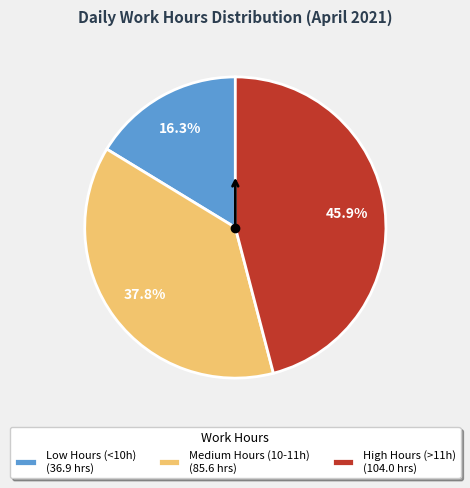

Rank the categories by value from lowest to highest.

Low Hours (<10h) (36.9 hrs), Medium Hours (10-11h) (85.6 hrs), High Hours (>11h) (104.0 hrs)